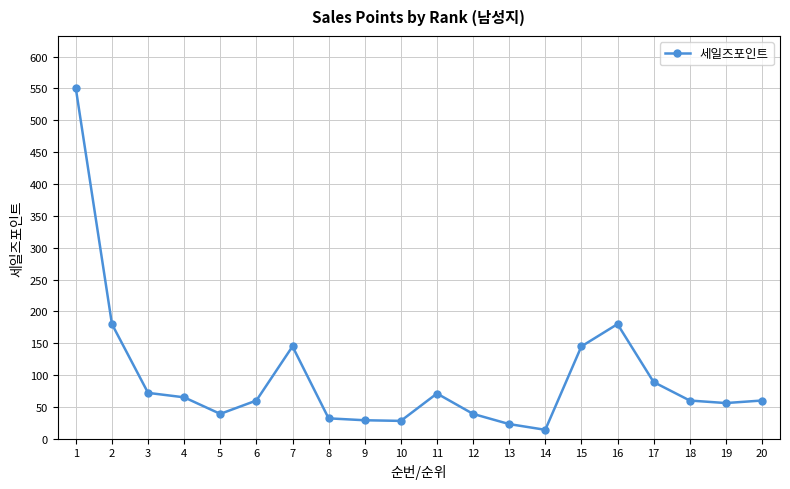

What is the value of the 5th point from the left?

39